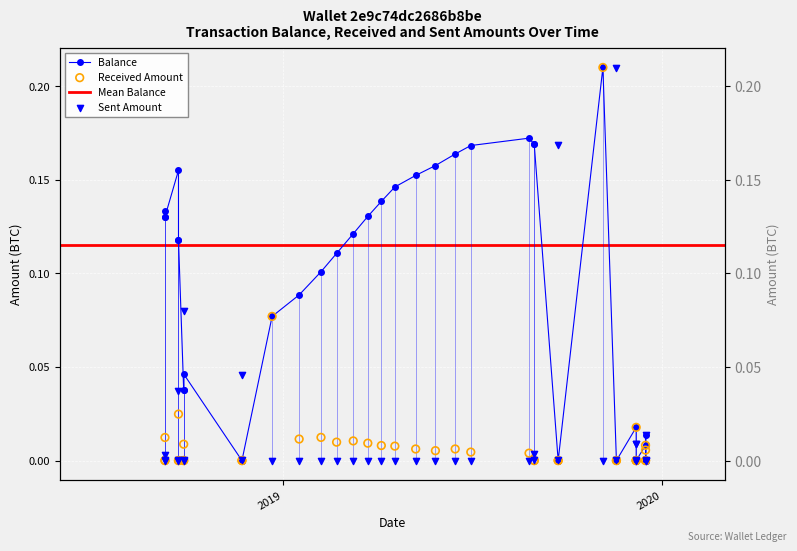

At how many categories does at least one series exceed 0?

39